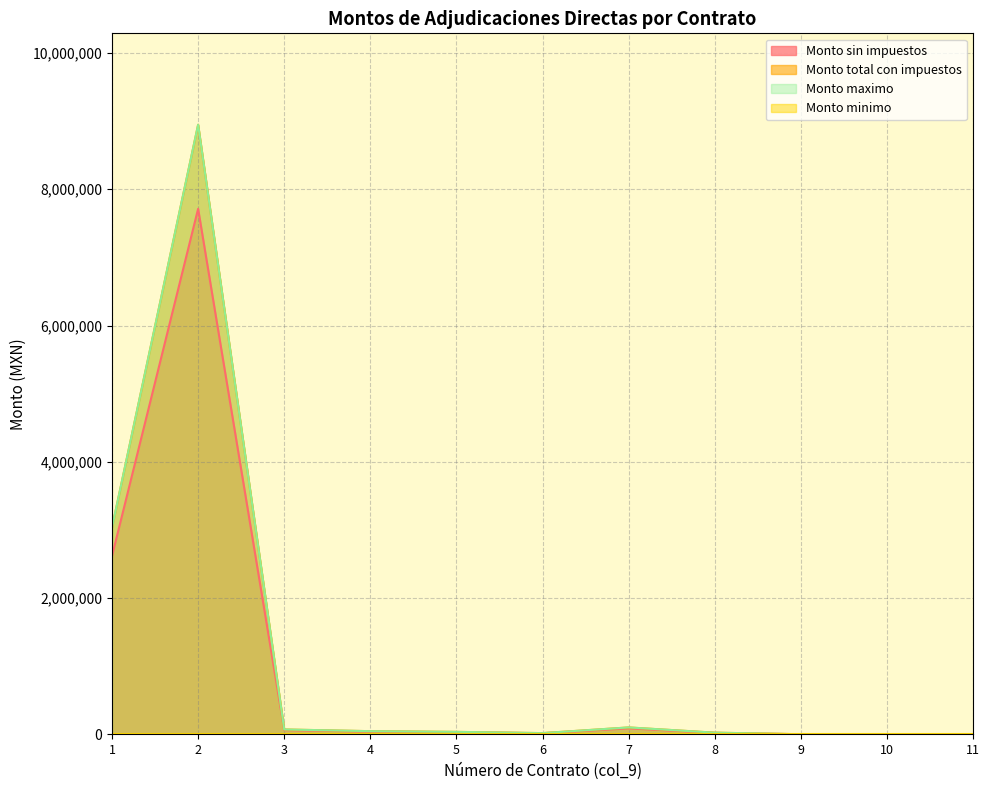

What is the maximum value for Monto minimo?

1.0